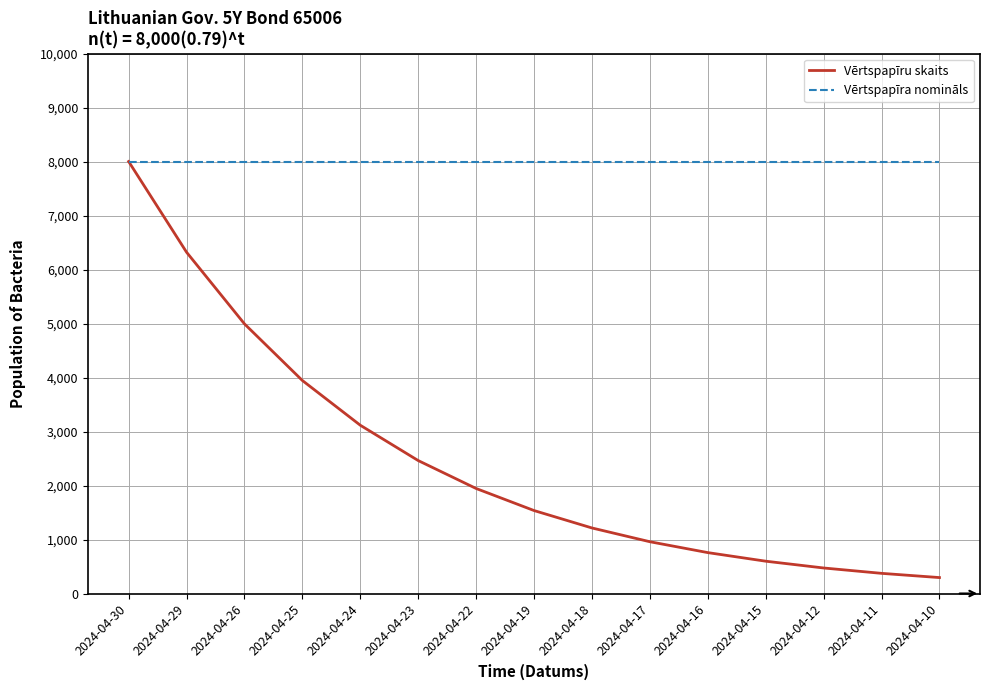

How many lines are shown in the chart?

2